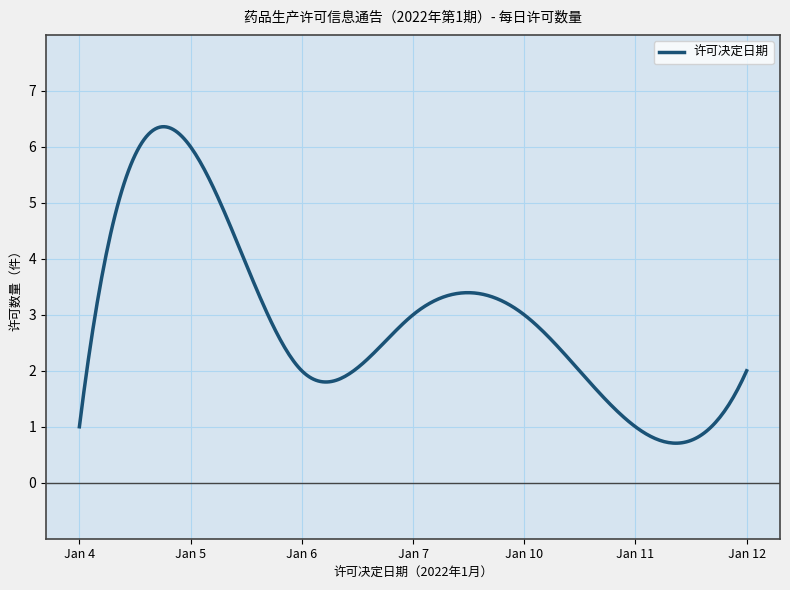

What is the greatest value displayed?

6.4